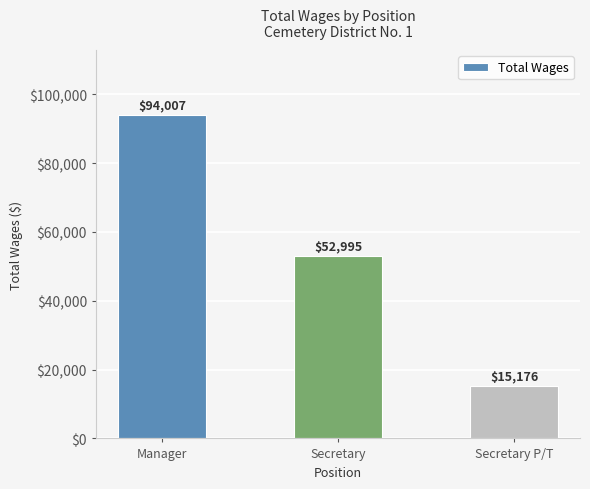

What is the ratio of the value at Manager to the value at Secretary?

1.8